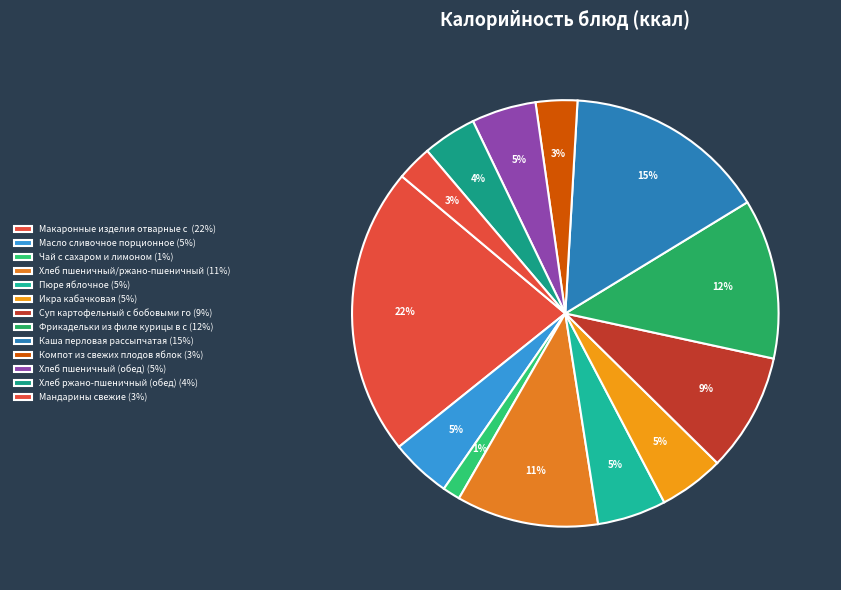

Is there any slice that represents more than half of the pie?

No